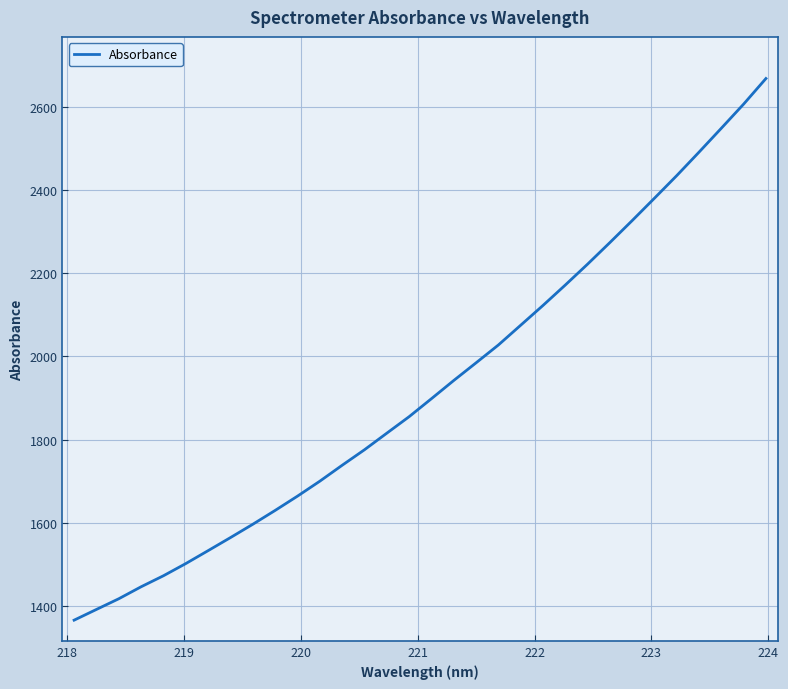

What is the maximum value shown in the chart?

2667.5